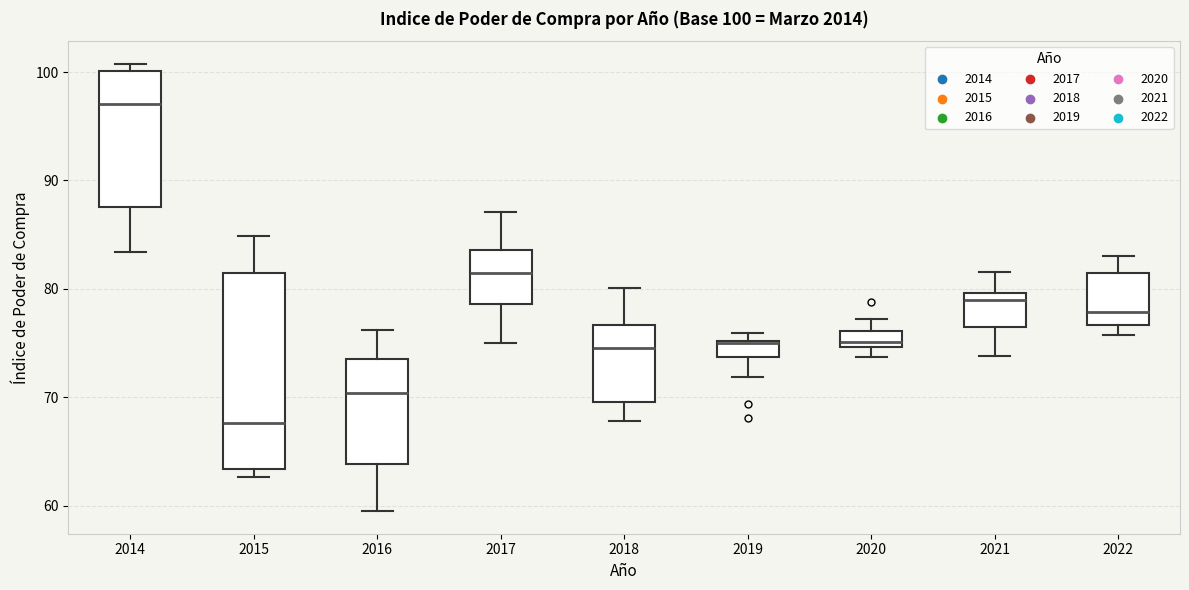

Comparing the boxes themselves (not the whiskers), which one is the tallest?

2015